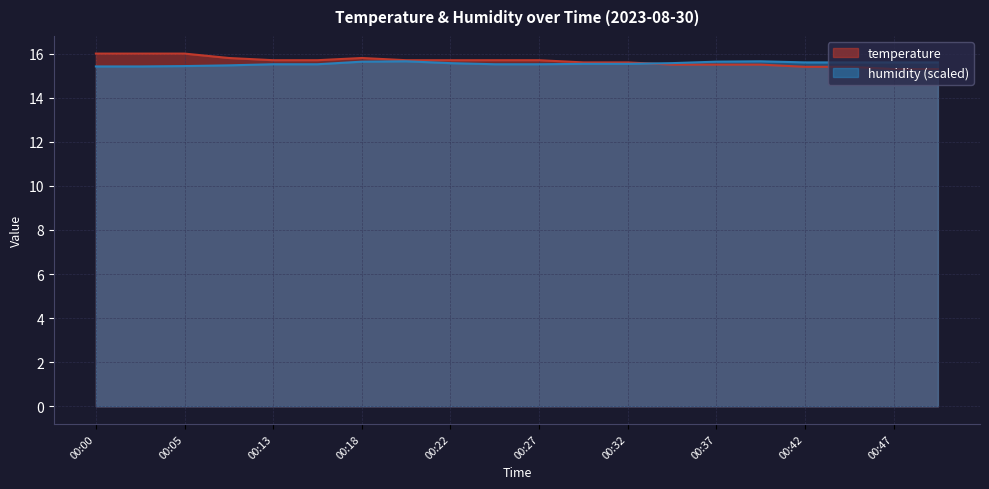

Does the chart display data point markers on the line(s)?

No